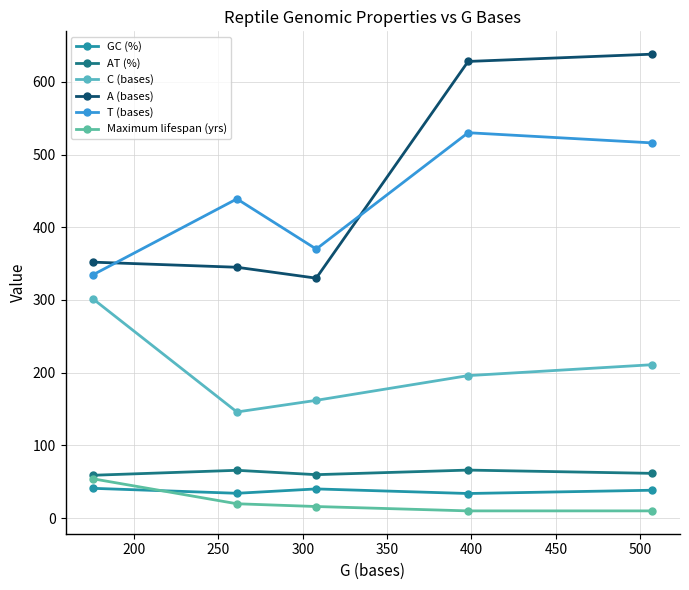

True or false: AT (%) and C (bases) intersect in this chart.

False